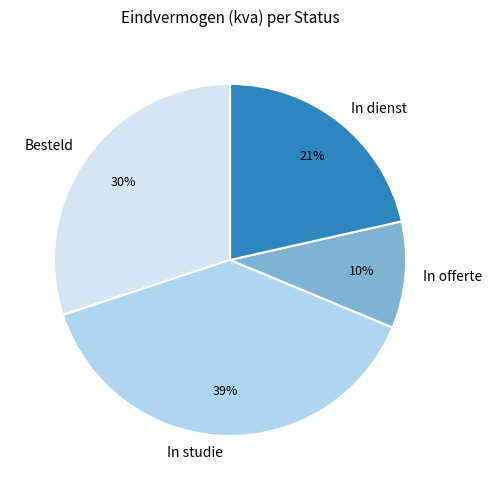

Combined, do In offerte and Besteld account for over 50%?

No